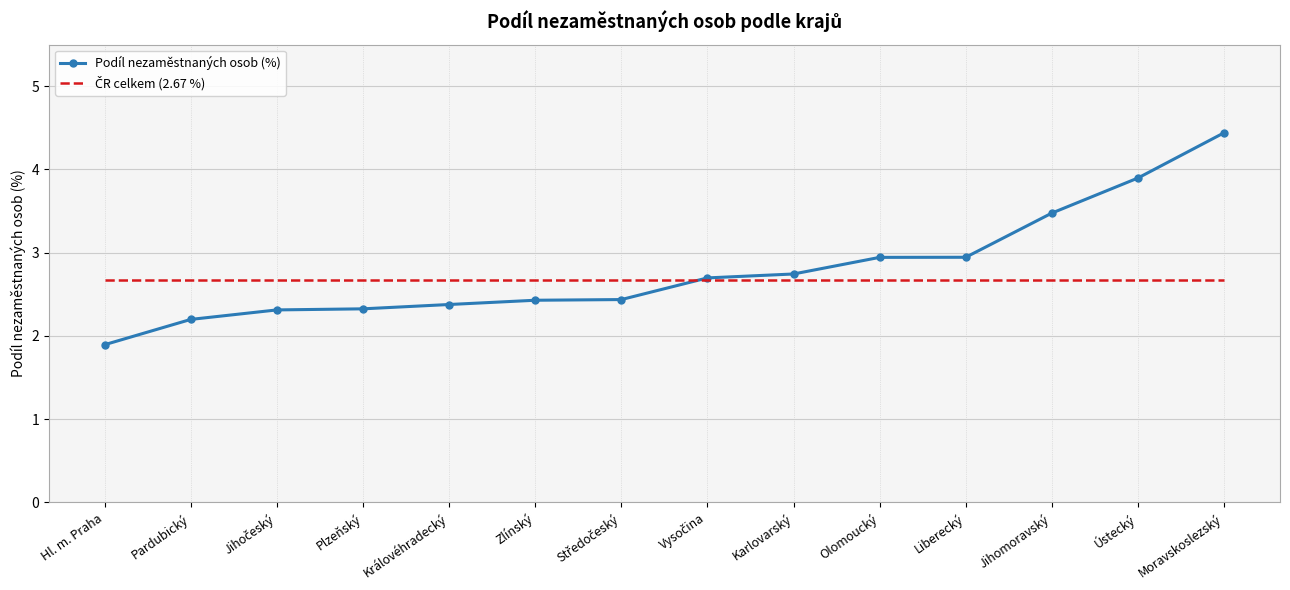

How many categories are shown in the chart?

14